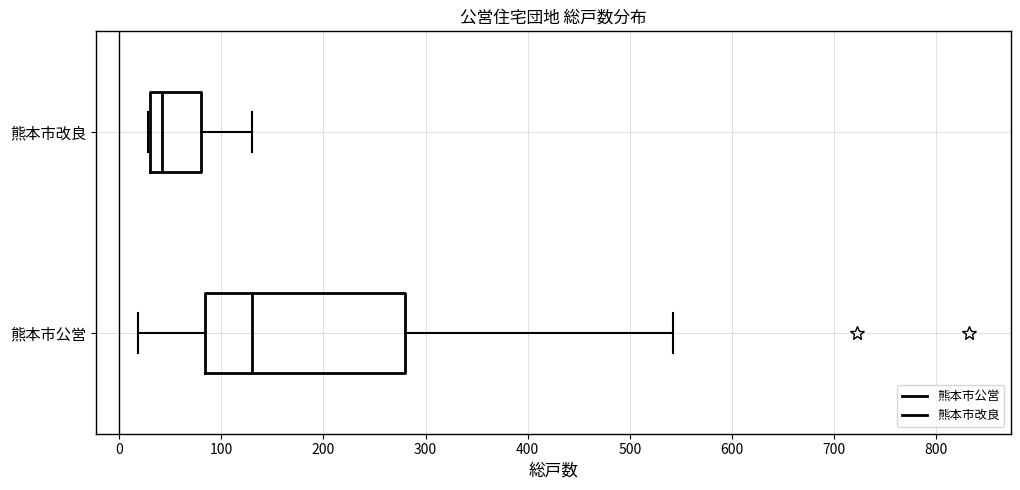

Which box is the widest, from its left edge to its right edge?

熊本市公営